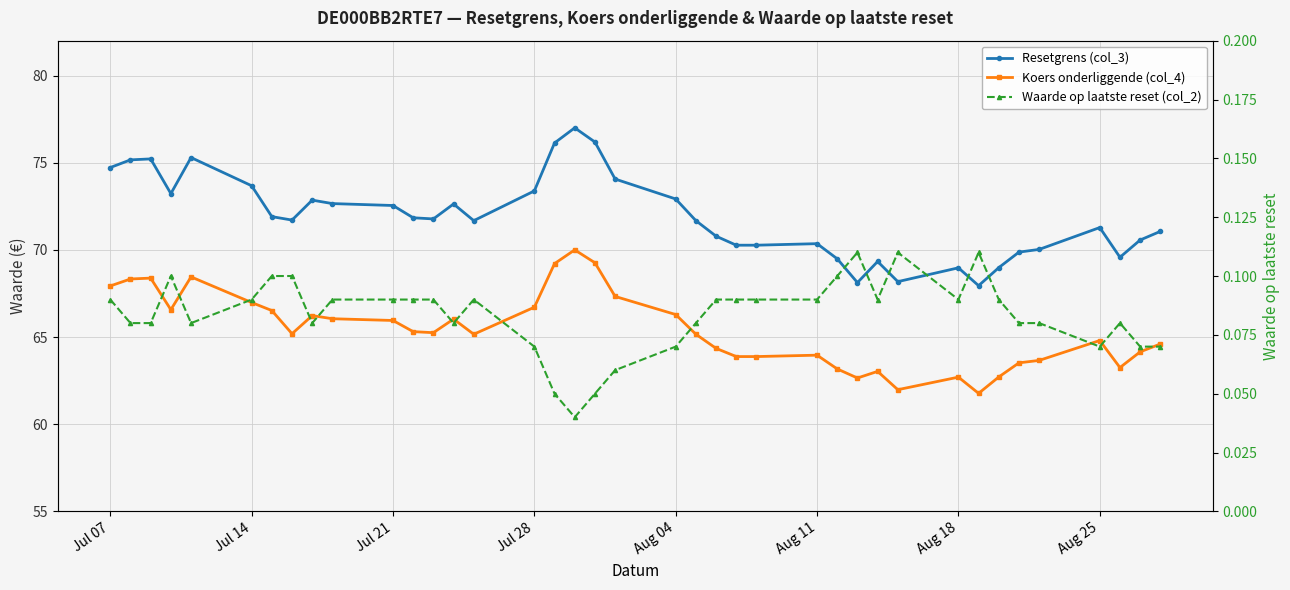

What are all the series names shown in the legend?

Resetgrens (col_3), Koers onderliggende (col_4), Waarde op laatste reset (col_2)